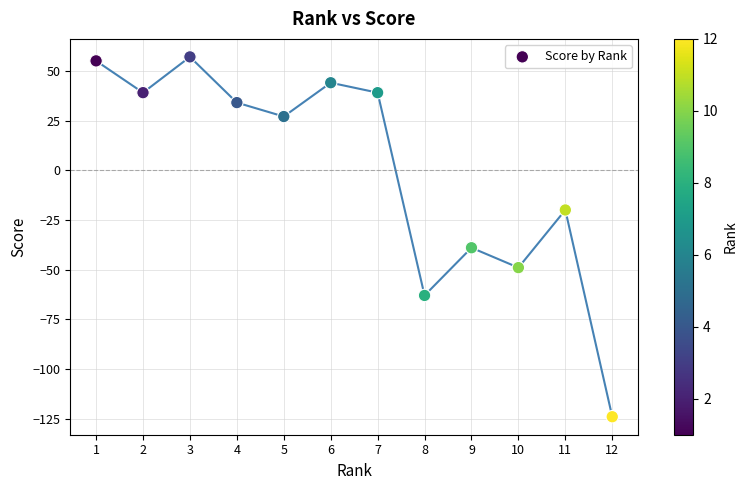

What is the average X value?

6